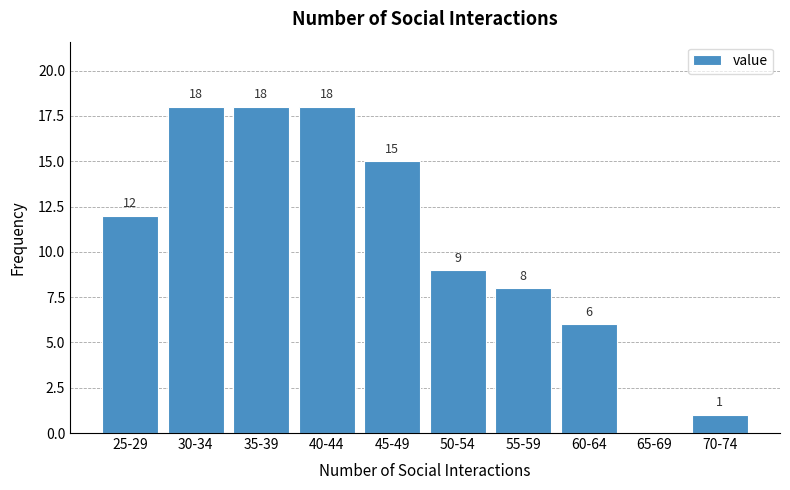

Reading left to right, transcribe all the data shown in this chart.

25-29=12	30-34=18	35-39=18	40-44=18	45-49=15	50-54=9	55-59=8	60-64=6	65-69=0	70-74=1